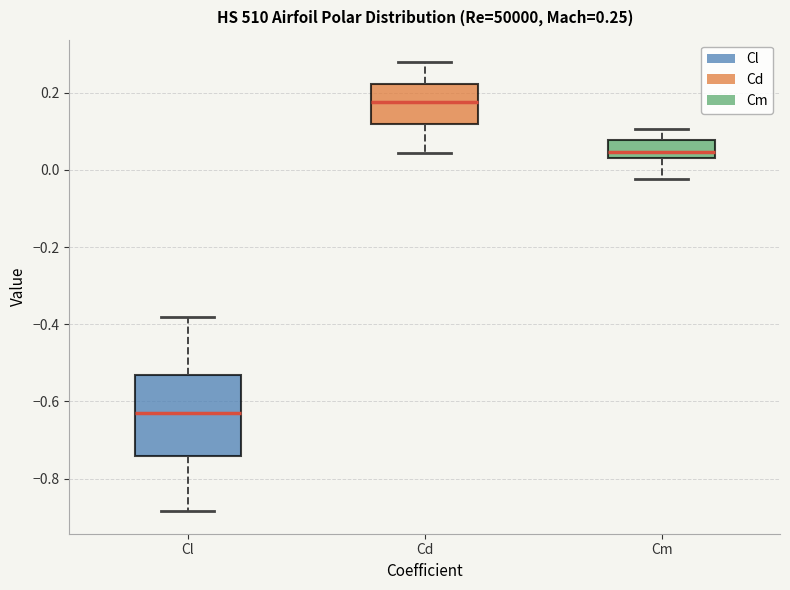

Comparing the boxes themselves (not the whiskers), which one is the tallest?

Cl